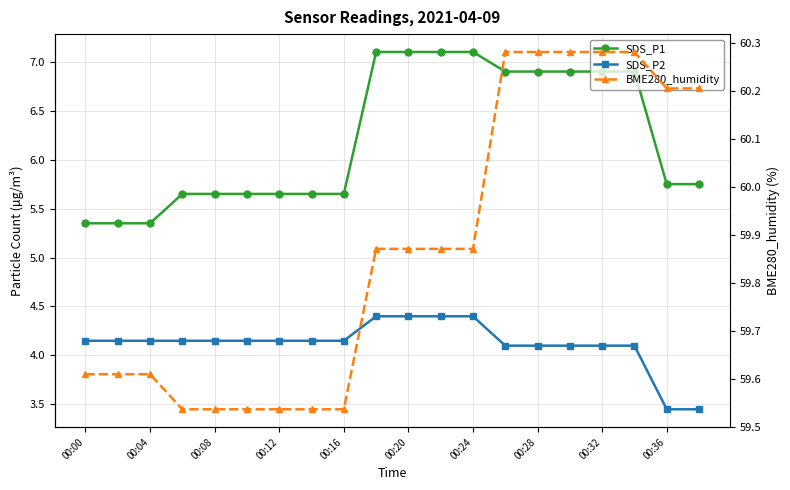

Reading right to left, extract all data points from this chart.

SDS_P1: 5.7	5.7	6.9	6.9	6.9	6.9	6.9	7.1	7.1	7.1	7.1	5.6	5.6	5.6	5.6	5.6	5.6	5.3	5.3	5.3
SDS_P2: 3.5	3.5	4.1	4.1	4.1	4.1	4.1	4.4	4.4	4.4	4.4	4.2	4.2	4.2	4.2	4.2	4.2	4.2	4.2	4.2
BME280_humidity: 60.2	60.2	60.3	60.3	60.3	60.3	60.3	59.9	59.9	59.9	59.9	59.5	59.5	59.5	59.5	59.5	59.5	59.6	59.6	59.6